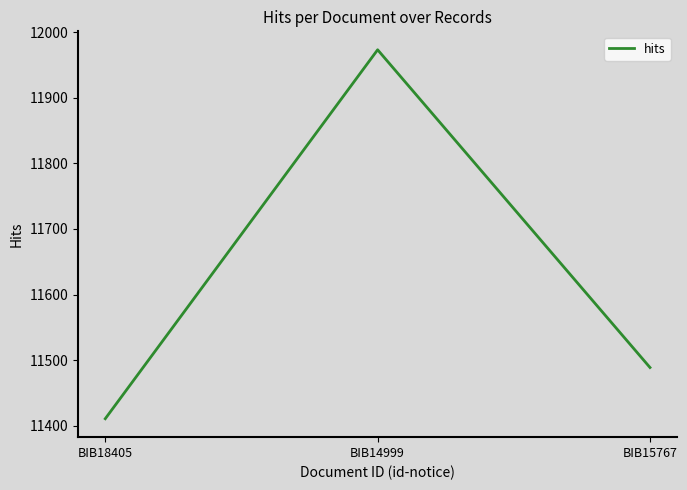

What is the greatest value displayed?

11973